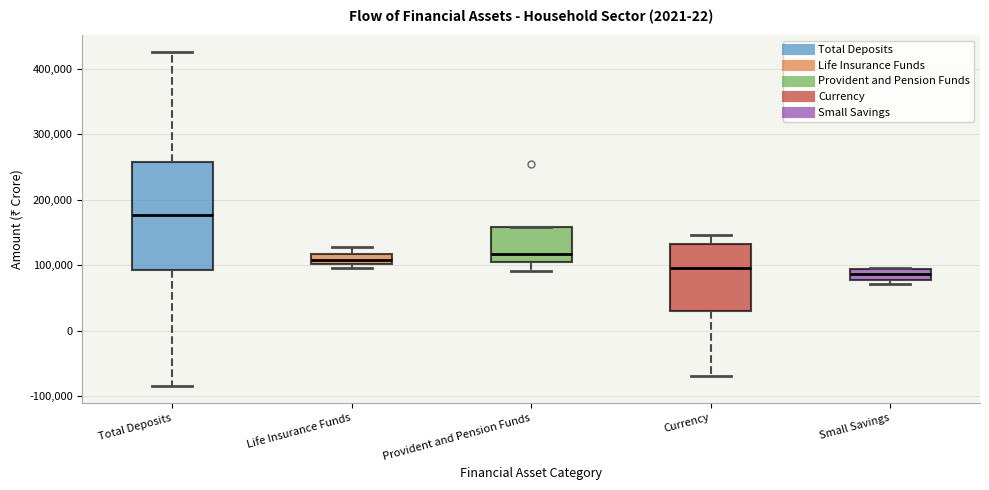

Reading left to right, transcribe this box plot: for each box, give where its median line is, the range the box spans, and where its two whiskers end, as read against the y-axis. The values are not printed on the chart, so give them approximately, as read against the axis.

Total Deposits: median 180000, box 90000 to 260000, whiskers -80000 to 430000
Life Insurance Funds: median 110000, box 100000 to 120000, whiskers 100000 (just below the box's lower edge) to 130000
Provident and Pension Funds: median 120000, box 100000 to 160000, whiskers 90000 to 160000
Currency: median 100000, box 30000 to 130000, whiskers -70000 to 150000
Small Savings: median 90000 (inside the box), box 80000 to 90000, whiskers 70000 to 100000